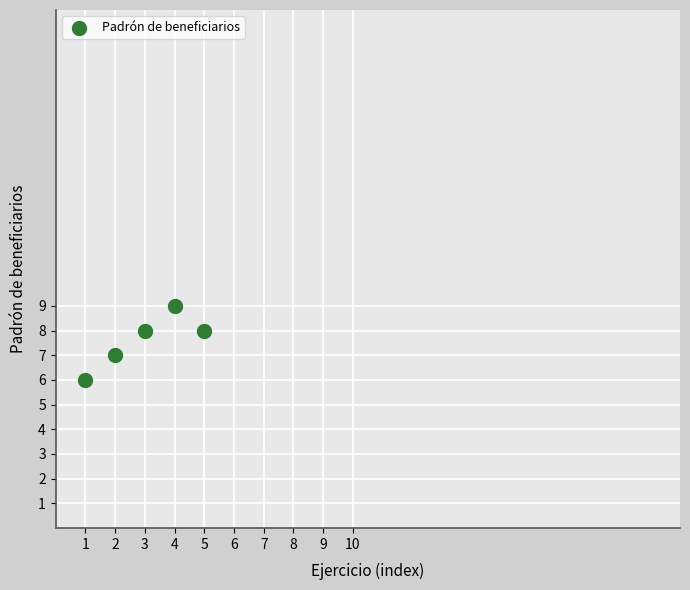

What is the average Y value?

8